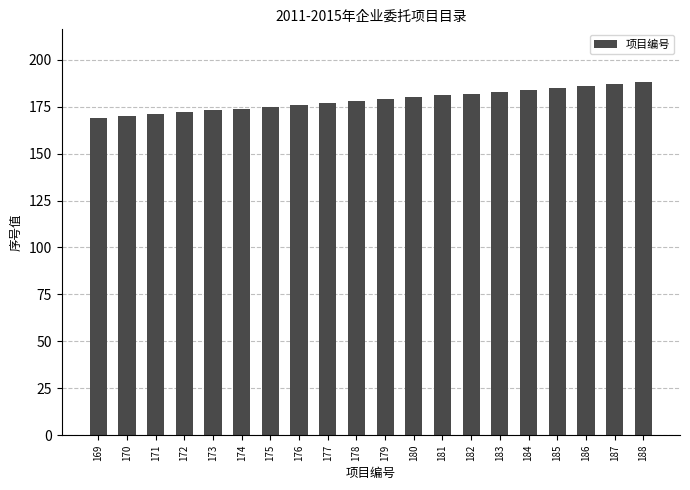

What is the sum of all values?

3570